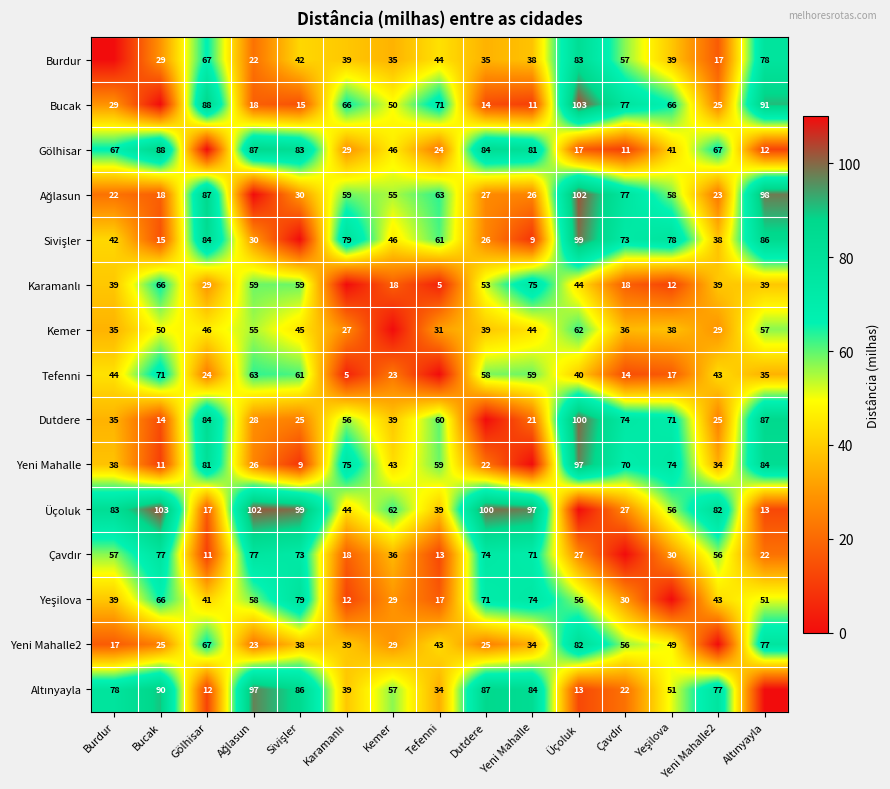

Is it true that Üçoluk equals 103 at Bucak?

True